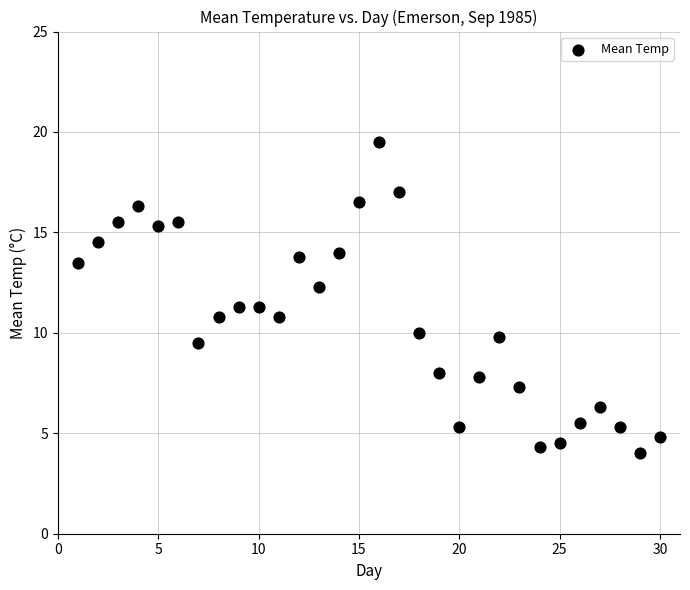

What is the range of X values (max minus min)?

29.0